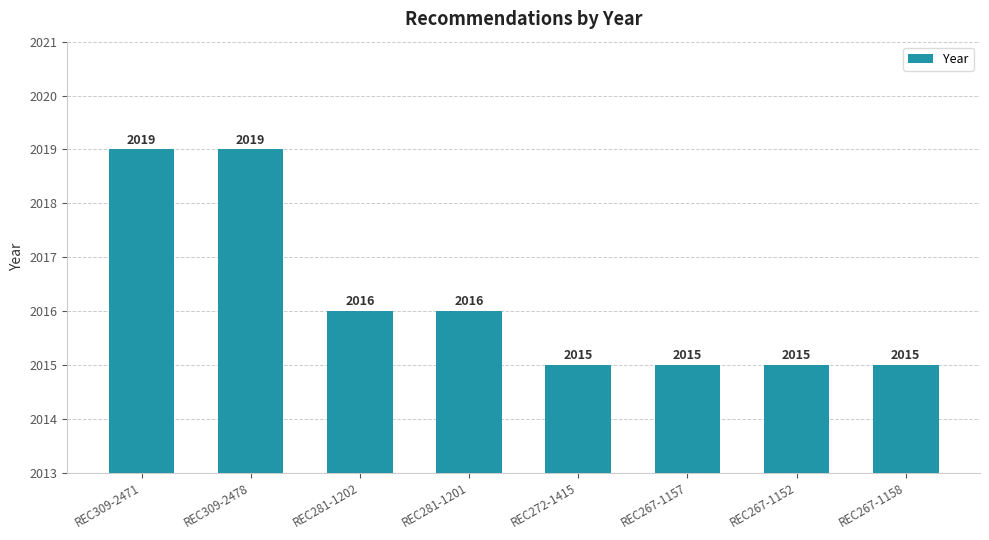

How many bars are there in total?

8